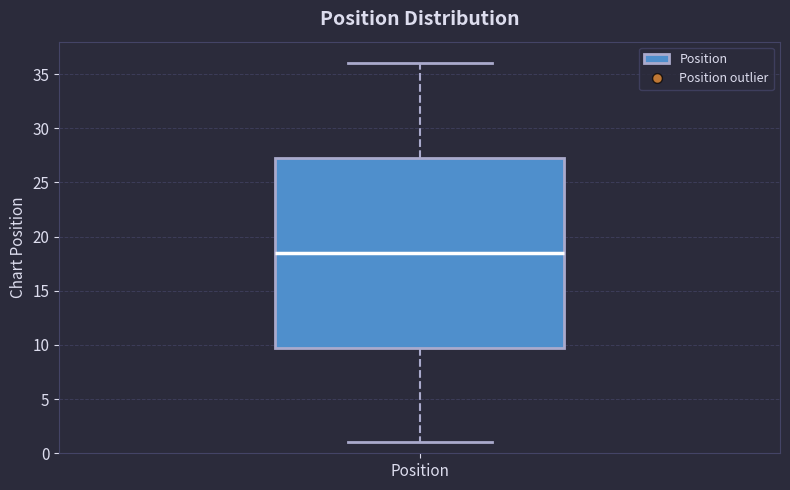

Where is the upper edge of the box for Position on the y-axis? The values are not printed on the chart, so give them approximately, as read against the axis.

27.5